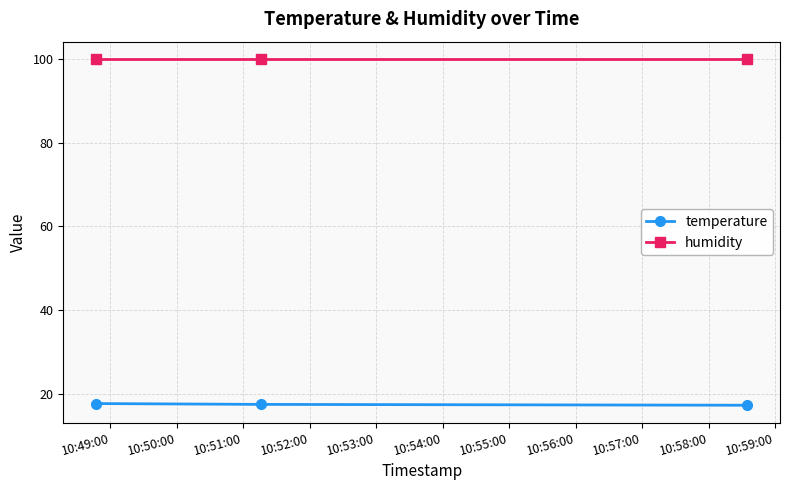

What is the average value of the humidity series?

99.9